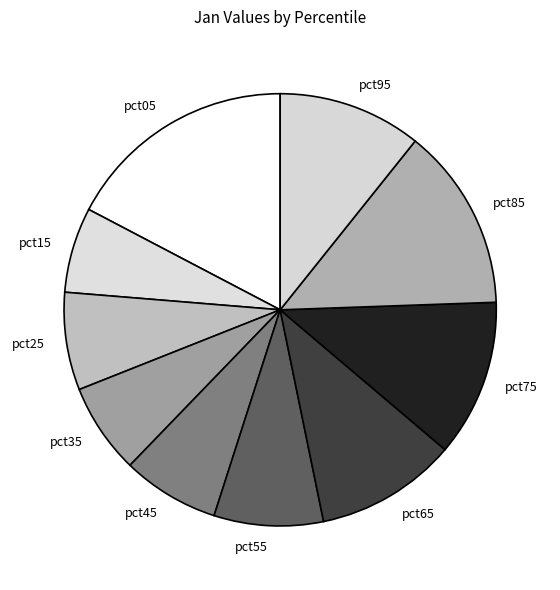

How many segments does this pie chart have?

10